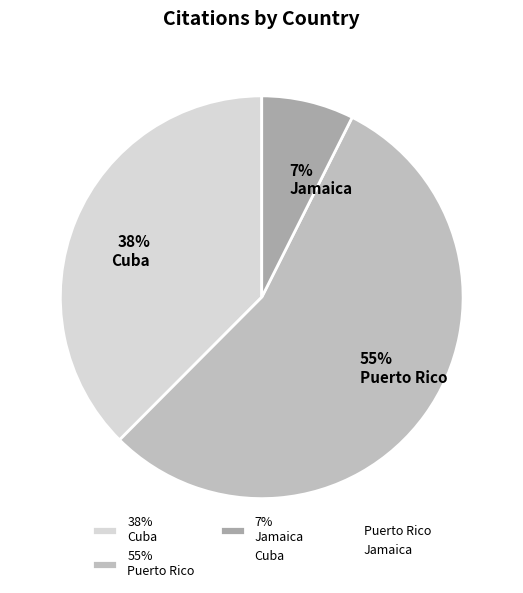

What is the largest slice in the pie chart?

55% Puerto Rico